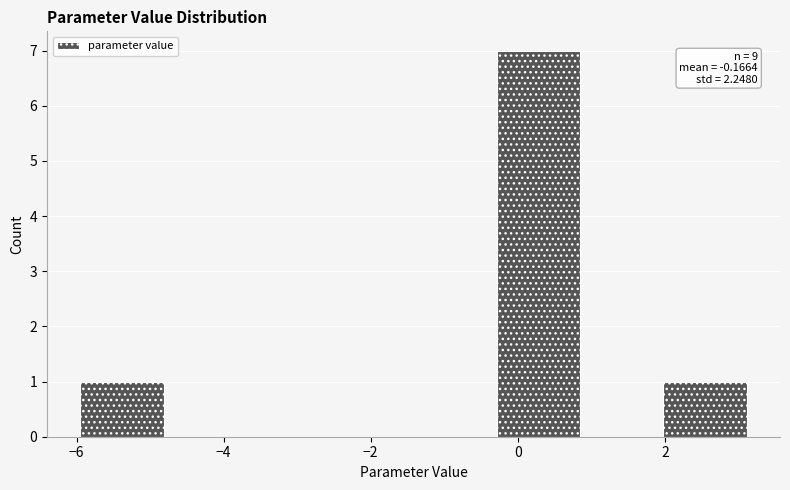

Over which range of the x-axis is the bar tallest?

-0.2 to 0.8